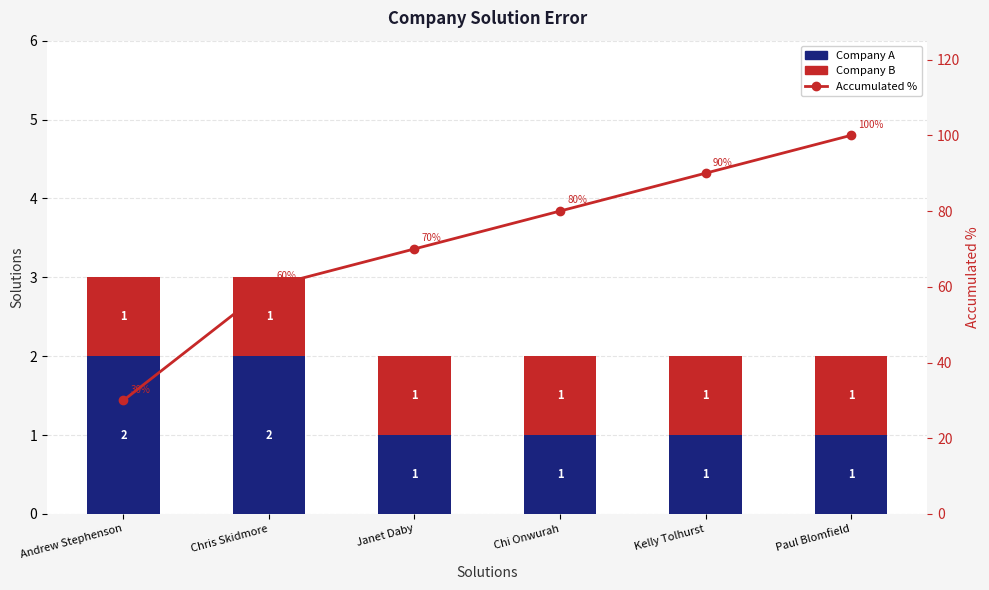

At which category is the sum across all series the highest?

Paul Blomfield